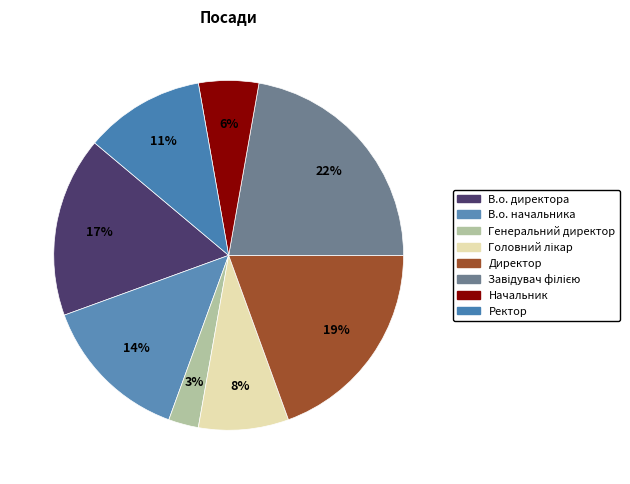

To the nearest percent, what portion does Начальник represent?

6%